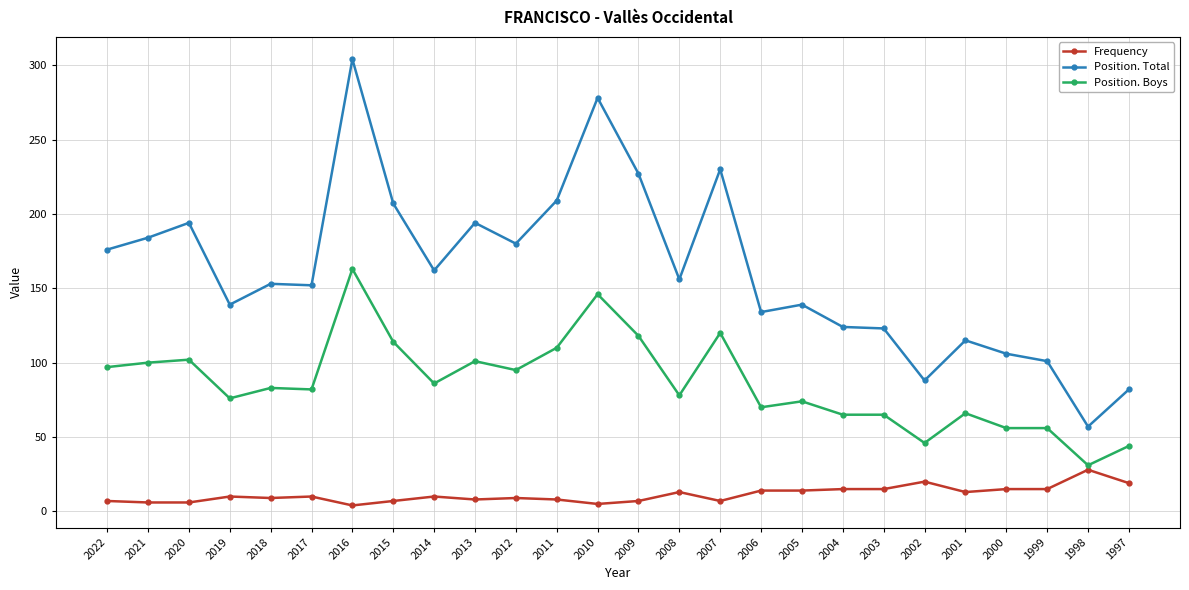

At which category is the sum across all series the highest?

2016